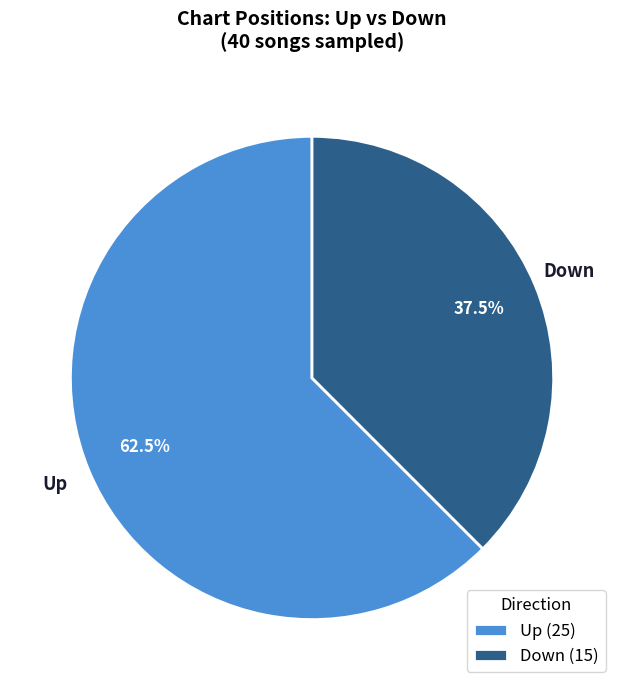

Count the number of slices in the pie.

2